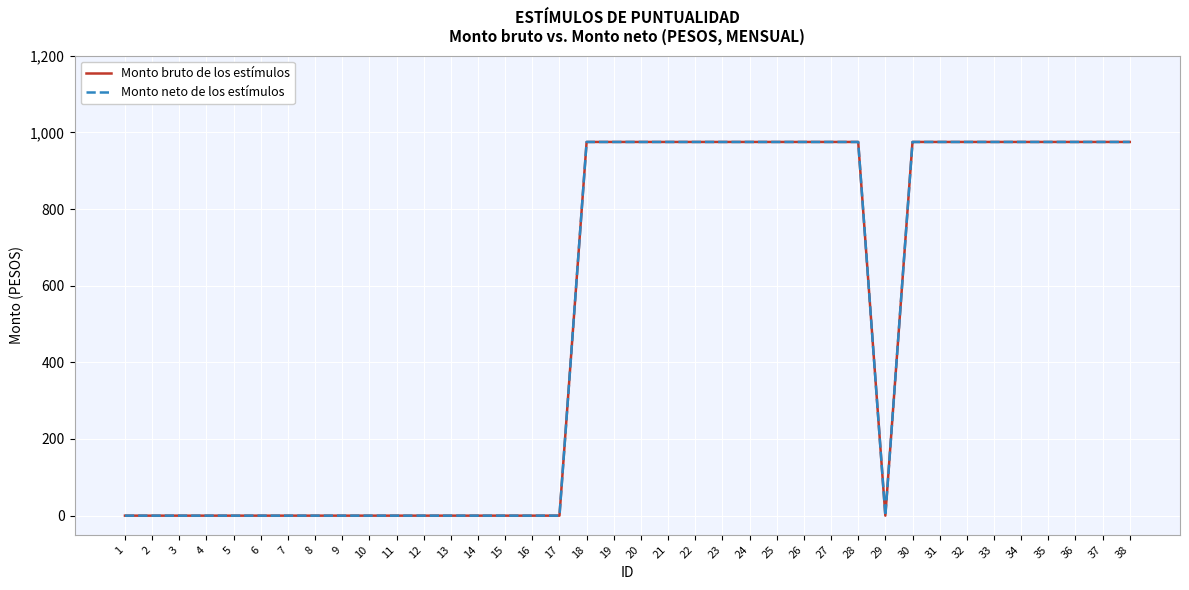

True or false: Monto neto de los estímulos and Monto bruto de los estímulos intersect in this chart.

False